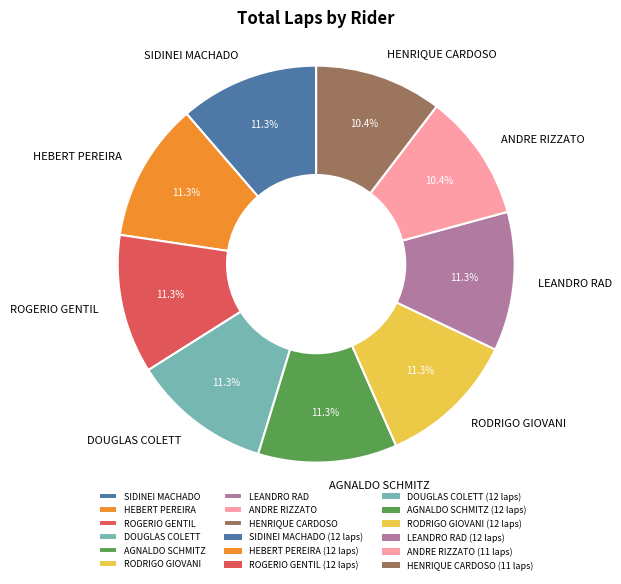

Approximately how many times larger is the value at SIDINEI MACHADO compared to ROGERIO GENTIL?

1.0